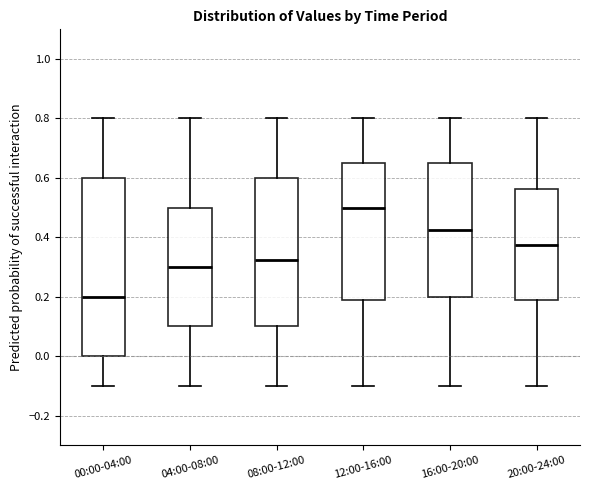

Comparing the boxes themselves (not the whiskers), which one is the tallest?

00:00-04:00